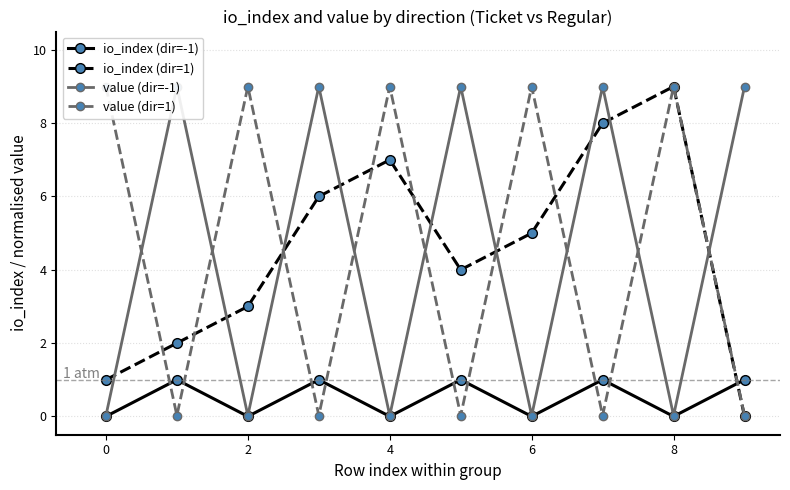

What is the sum of the value (dir=1) values at 2 and 9?

9.0